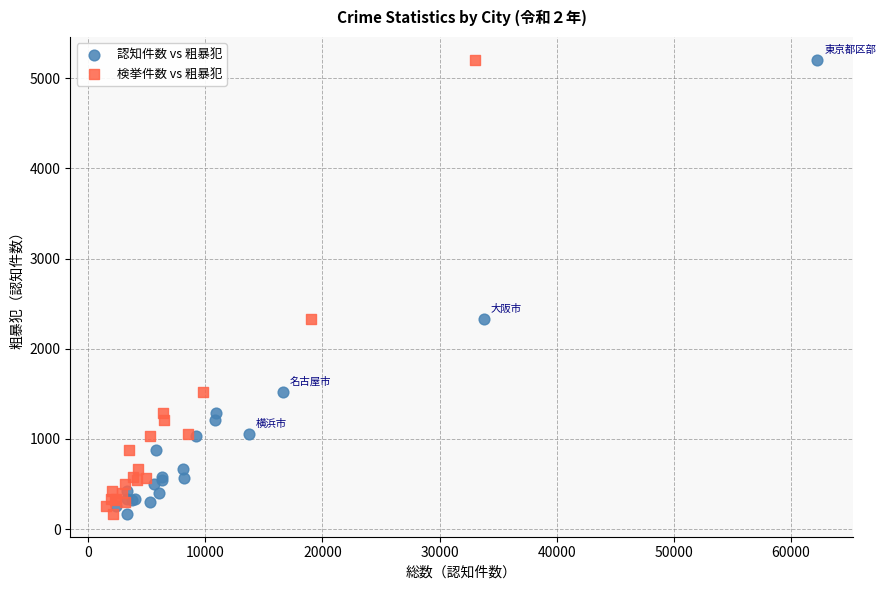

What are all the series names shown in the legend?

認知件数 vs 粗暴犯, 検挙件数 vs 粗暴犯